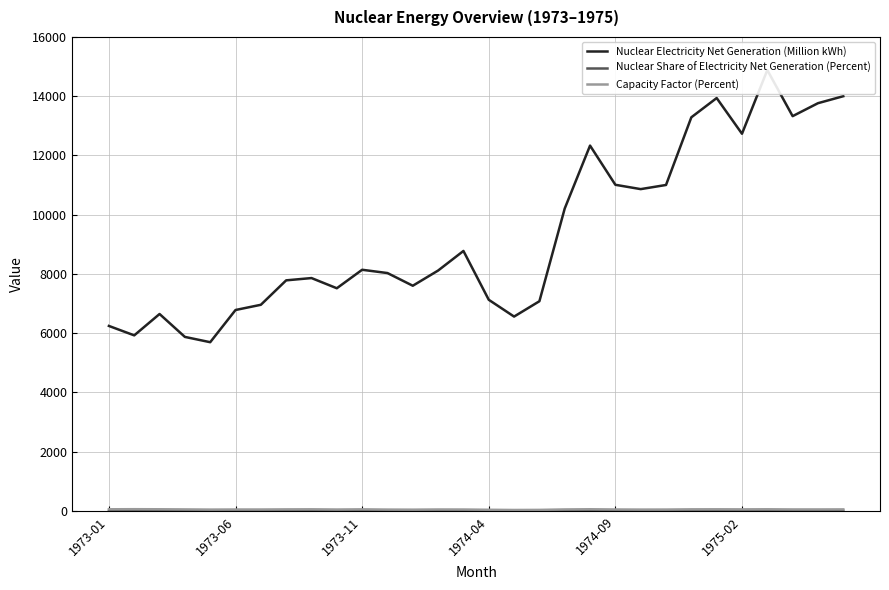

Is it true that Nuclear Share of Electricity Net Generation (Percent) equals 5.1 at 1974-09?

False